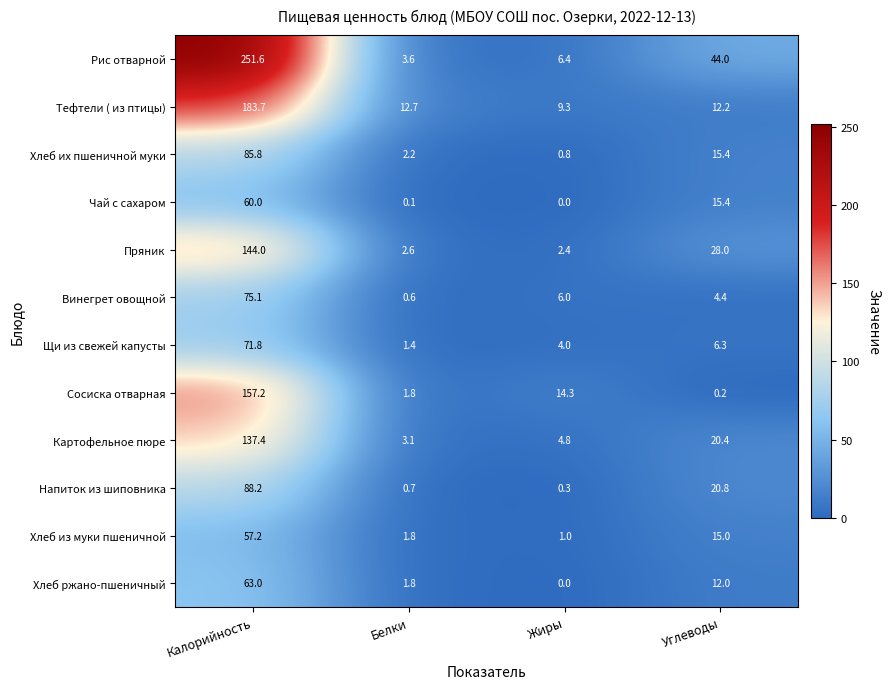

Which category has the highest value in the Картофельное пюре series?

Калорийность